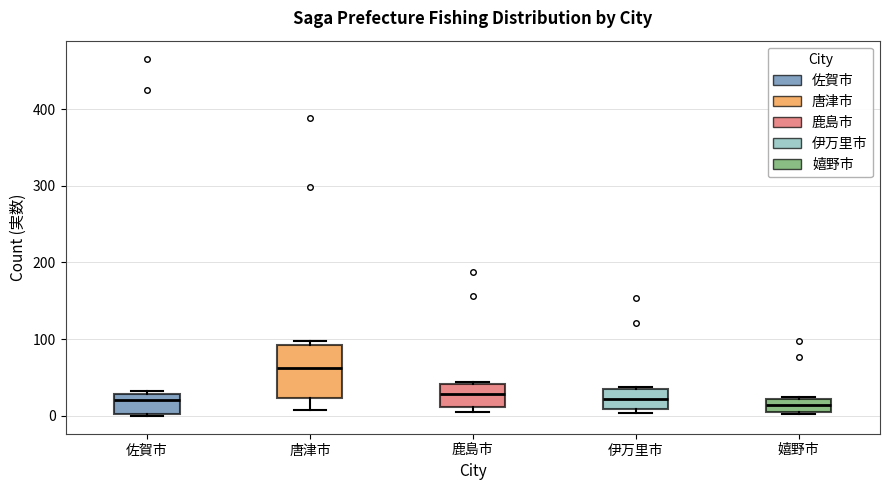

Comparing the boxes themselves (not the whiskers), which one is the tallest?

唐津市